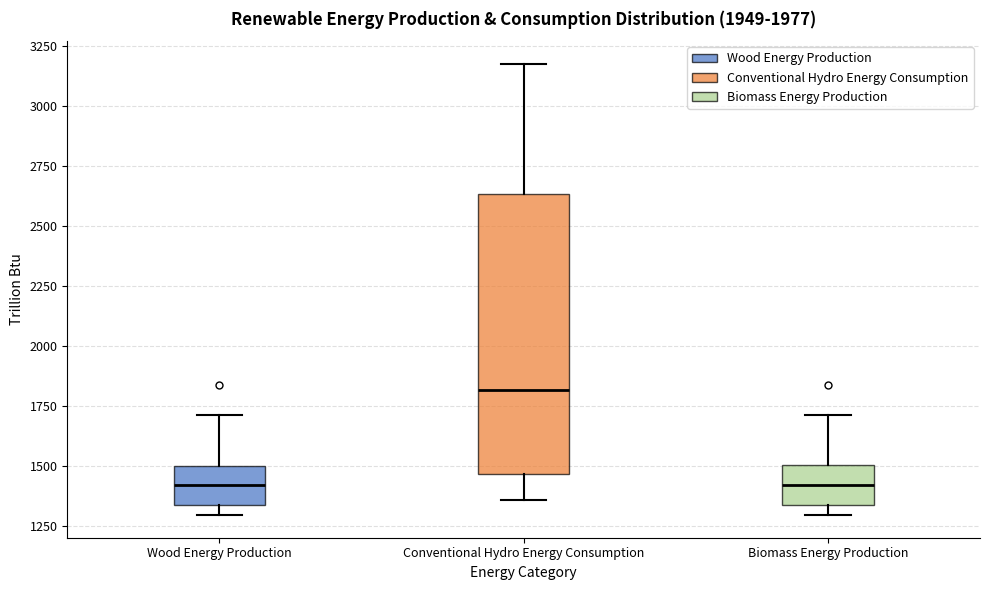

Reading left to right, transcribe this box plot: for each box, give where its median line is, the range the box spans, and where its two whiskers end, as read against the y-axis. The values are not printed on the chart, so give them approximately, as read against the axis.

Wood Energy Production: median 1400, box 1350 to 1500, whiskers 1300 to 1700
Conventional Hydro Energy Consumption: median 1800, box 1450 to 2650, whiskers 1350 to 3200
Biomass Energy Production: median 1400, box 1350 to 1500, whiskers 1300 to 1700